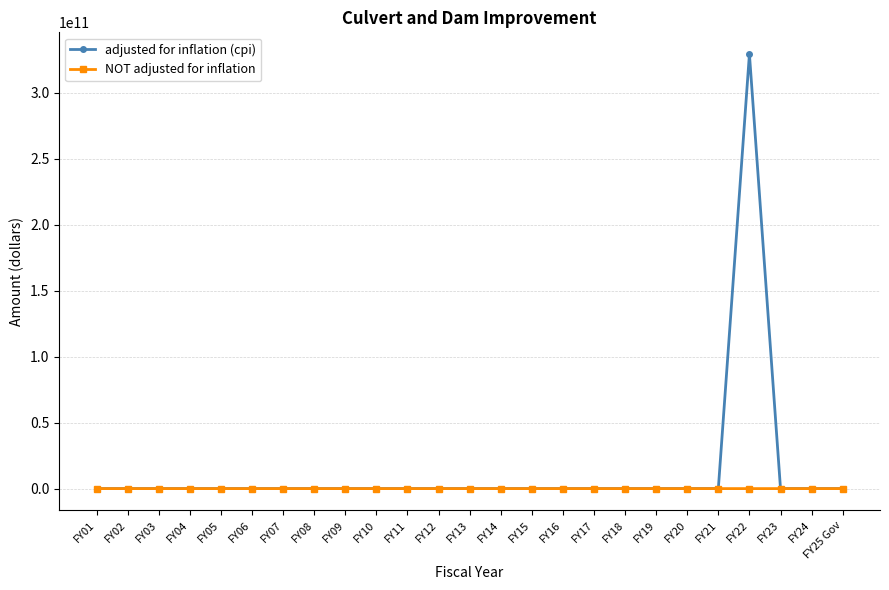

What is the label of the 5th point from the left?

FY05